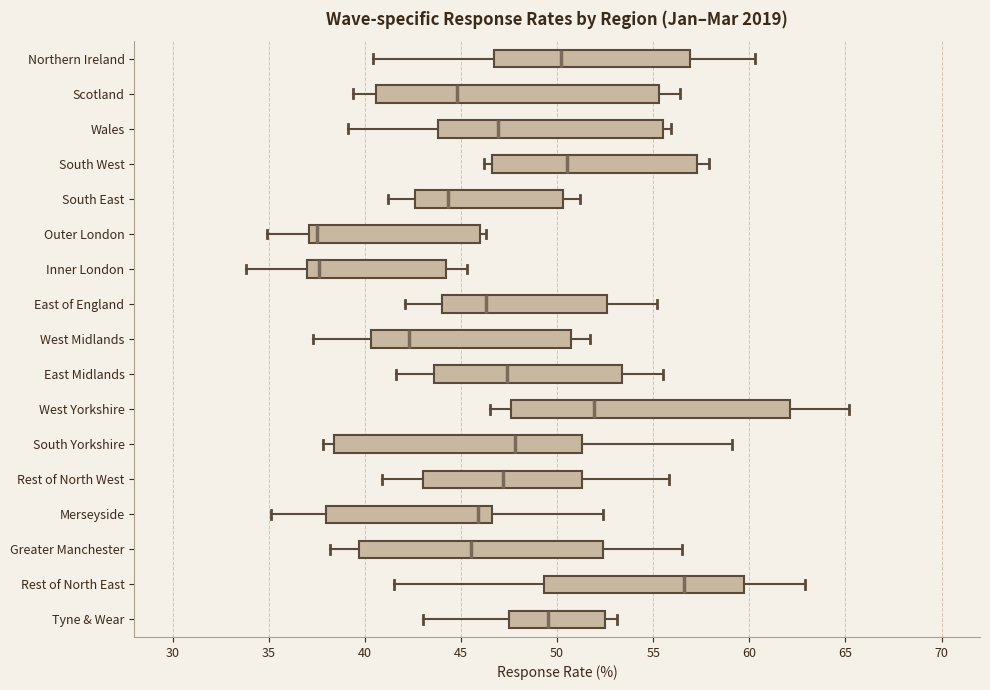

Where is the right edge of the box for East Midlands on the x-axis? The values are not printed on the chart, so give them approximately, as read against the axis.

53.5